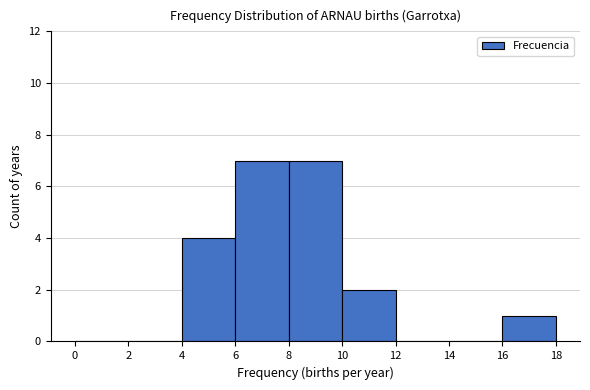

How tall is the bar that spans 6 to 8 on the x-axis? The values are not printed on the chart, so give them approximately, as read against the axis.

7